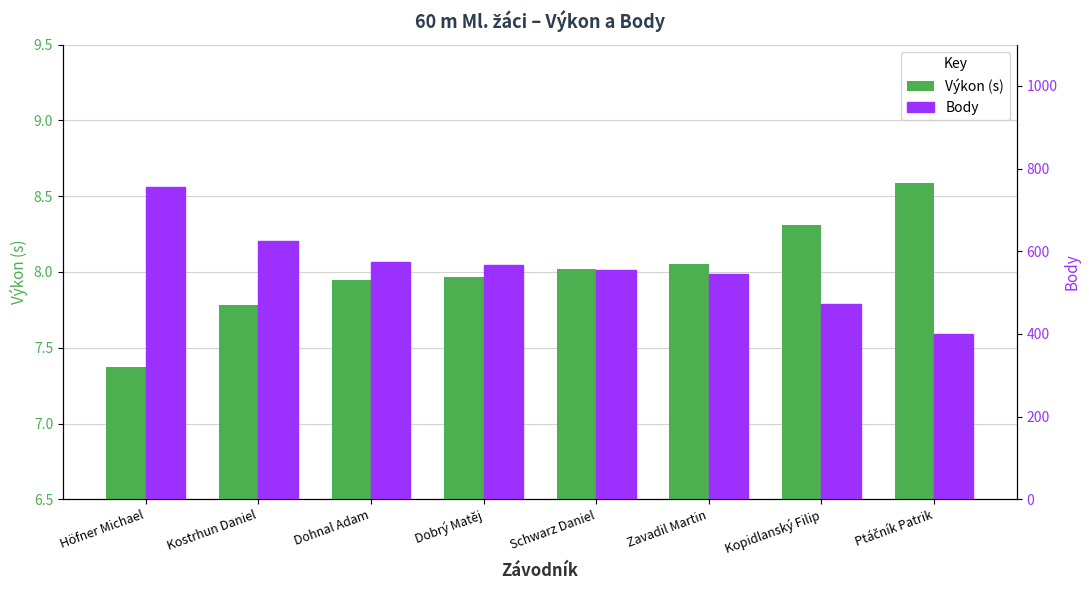

At which label is Výkon (s) closest to 7?

Höfner Michael